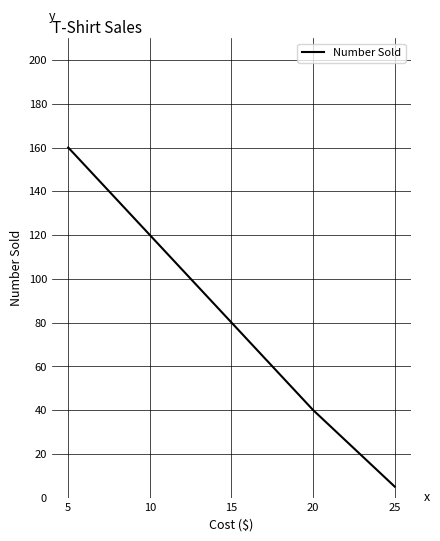

What is the maximum value shown in the chart?

160